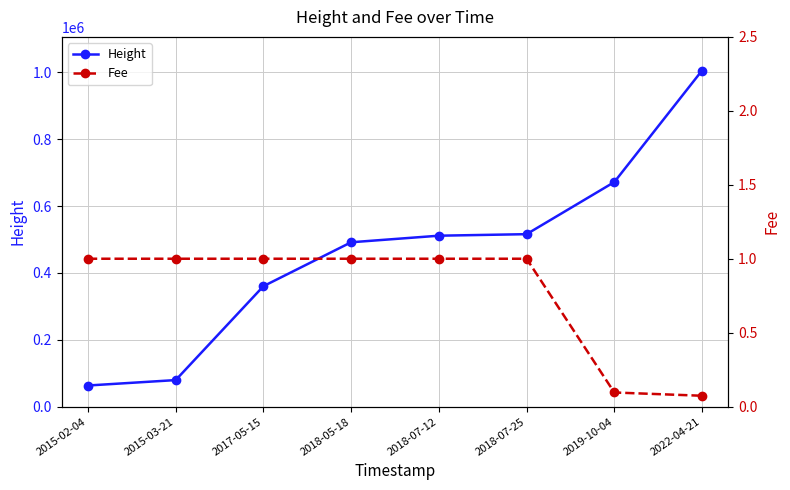

How many data points in Height are less than 511350?

4